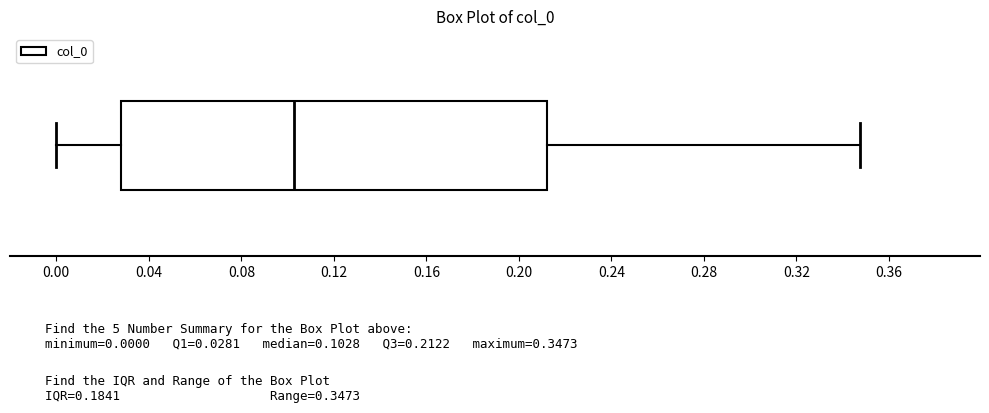

Read this box plot against the x-axis: the position of the median line, the range covered by the box, and the ends of both whiskers. The values are not printed on the chart, so give them approximately, as read against the axis.

median 0.105, box 0.030 to 0.210, whiskers 0.000 to 0.345